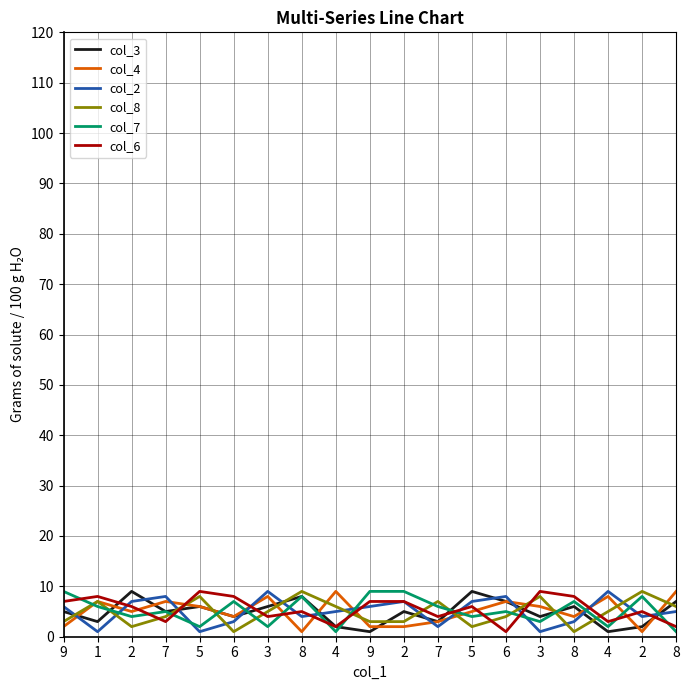

Which series has the widest spread of values?

col_3